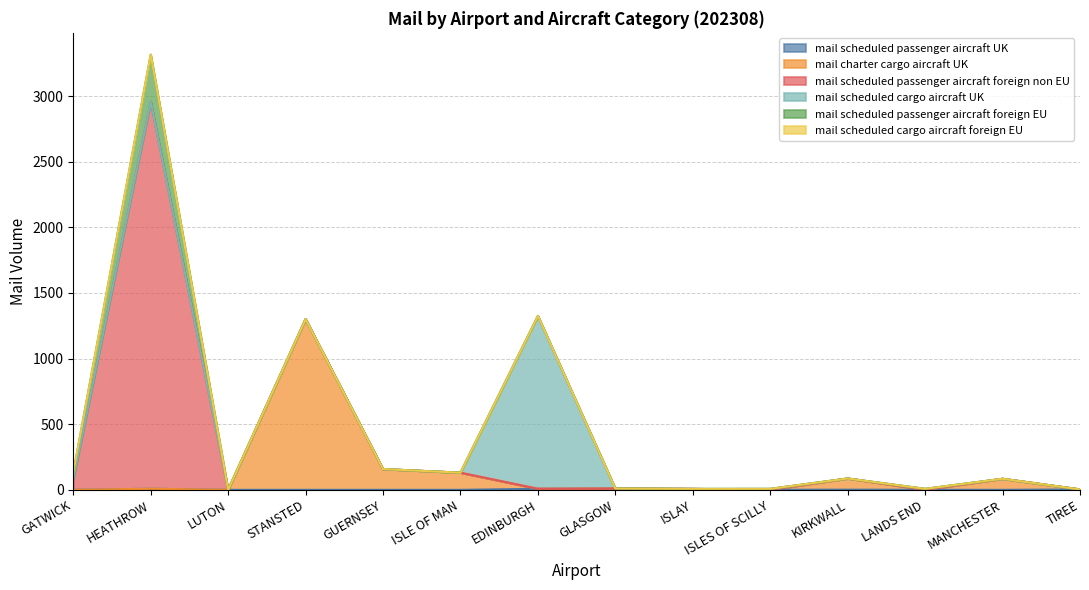

At which label does mail_scheduled_cargo_aircraft_UK reach its peak?

EDINBURGH